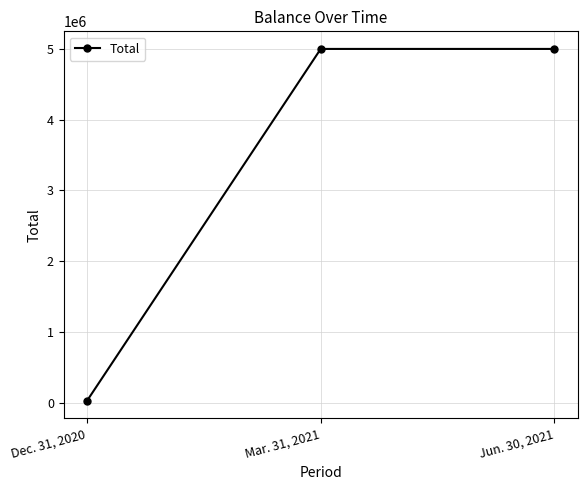

Rank the categories by value from highest to lowest.

Jun. 30, 2021, Mar. 31, 2021, Dec. 31, 2020